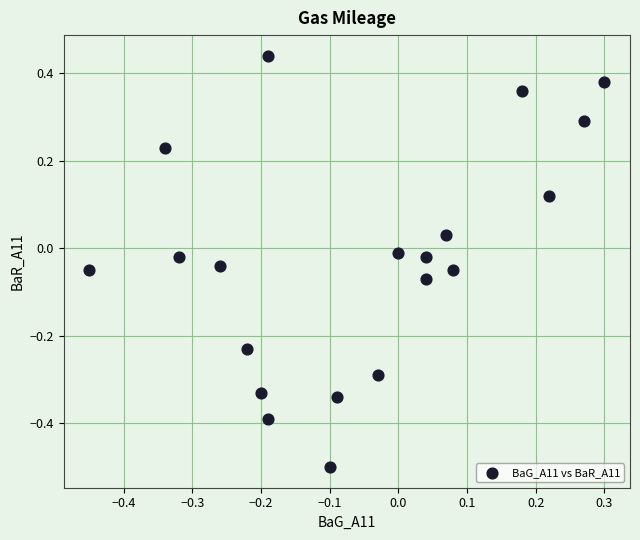

What is the range of X values (max minus min)?

0.8